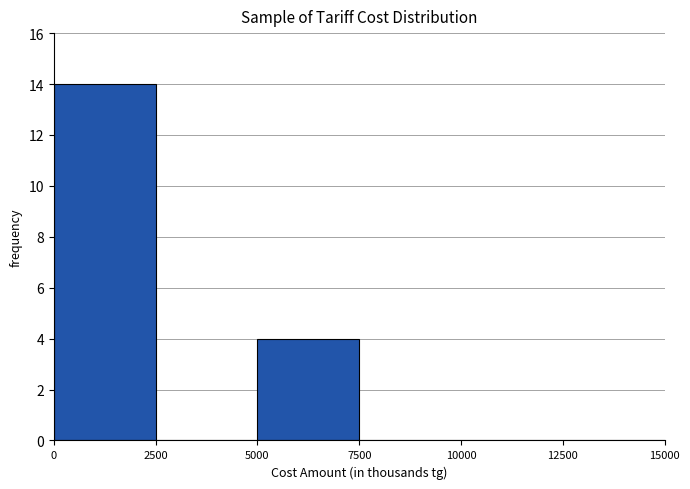

Reading left to right, transcribe this chart: for each bar, give the range it covers on the x-axis and its height. The values are not printed on the chart, so give them approximately, as read against the axis.

0 to 2500: 14
2500 to 5000: 0
5000 to 7500: 4
7500 to 10000: 0
10000 to 12500: 0
12500 to 15000: 0